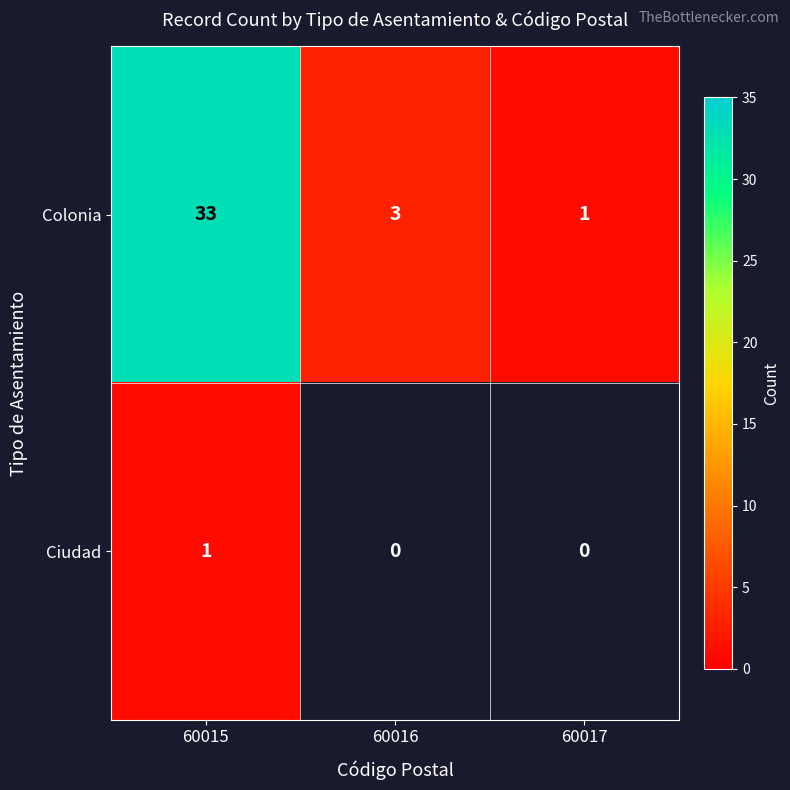

At which category is the sum across all series the highest?

60015